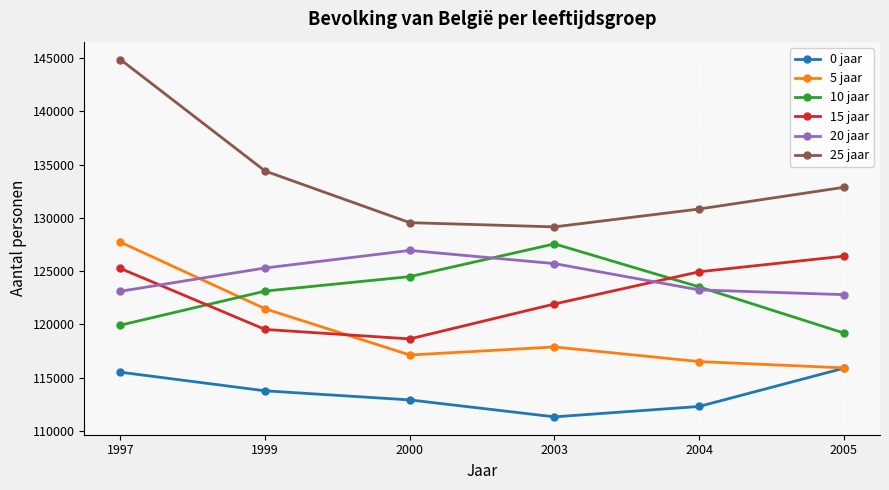

At which label does 25 jaar reach its peak?

1997